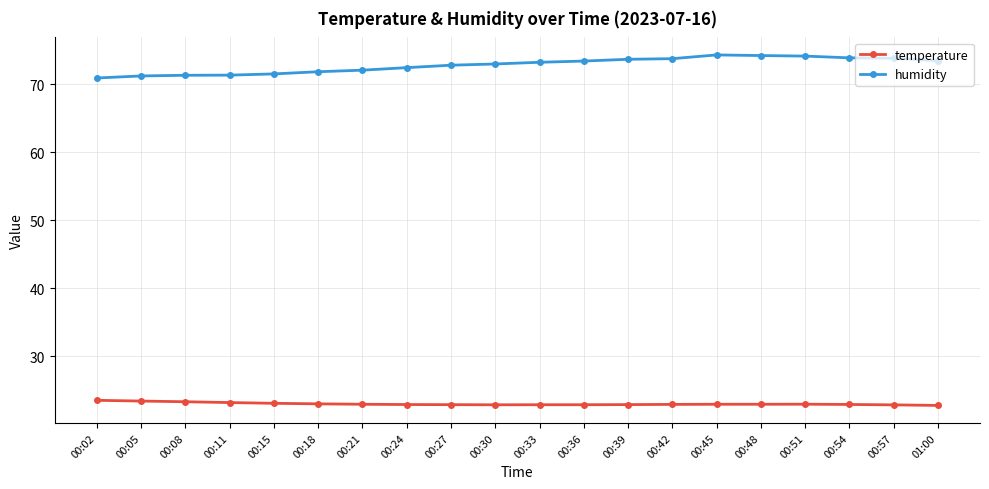

What is the spread (max minus min) of values at 00:33?

50.3